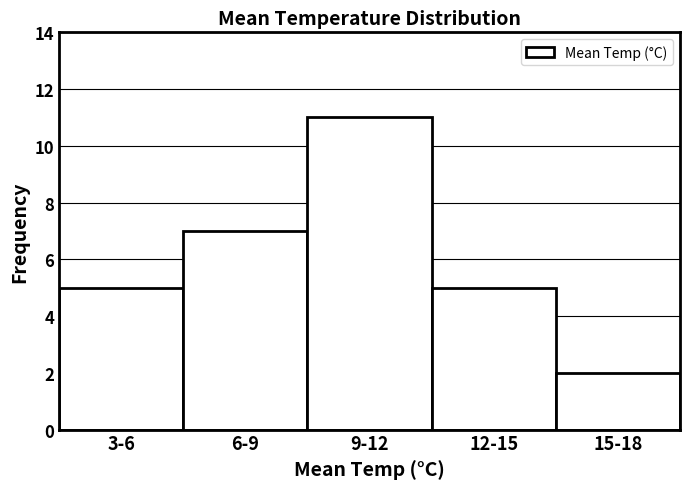

Reading left to right, what are all the values shown in this chart?

3-6=5	6-9=7	9-12=11	12-15=5	15-18=2